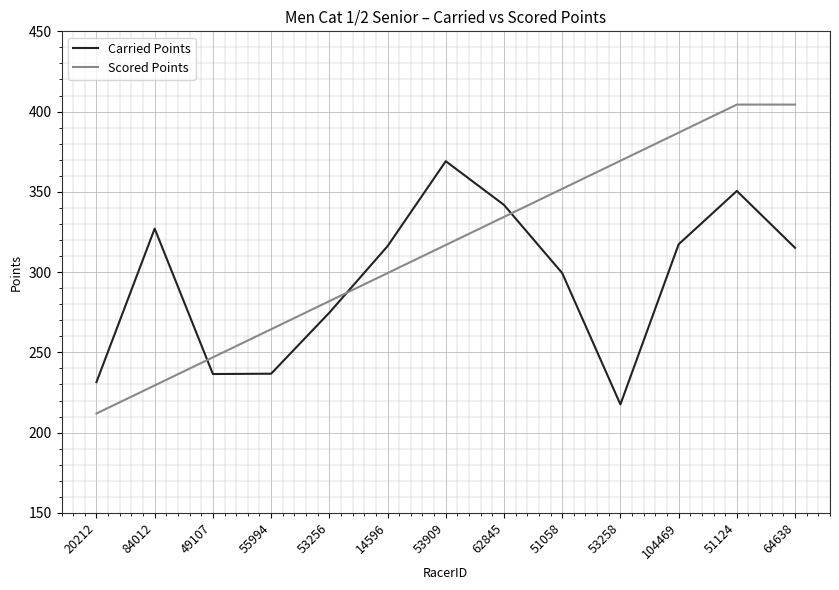

Rank the series by their average value, from lowest to highest.

Carried Points, Scored Points